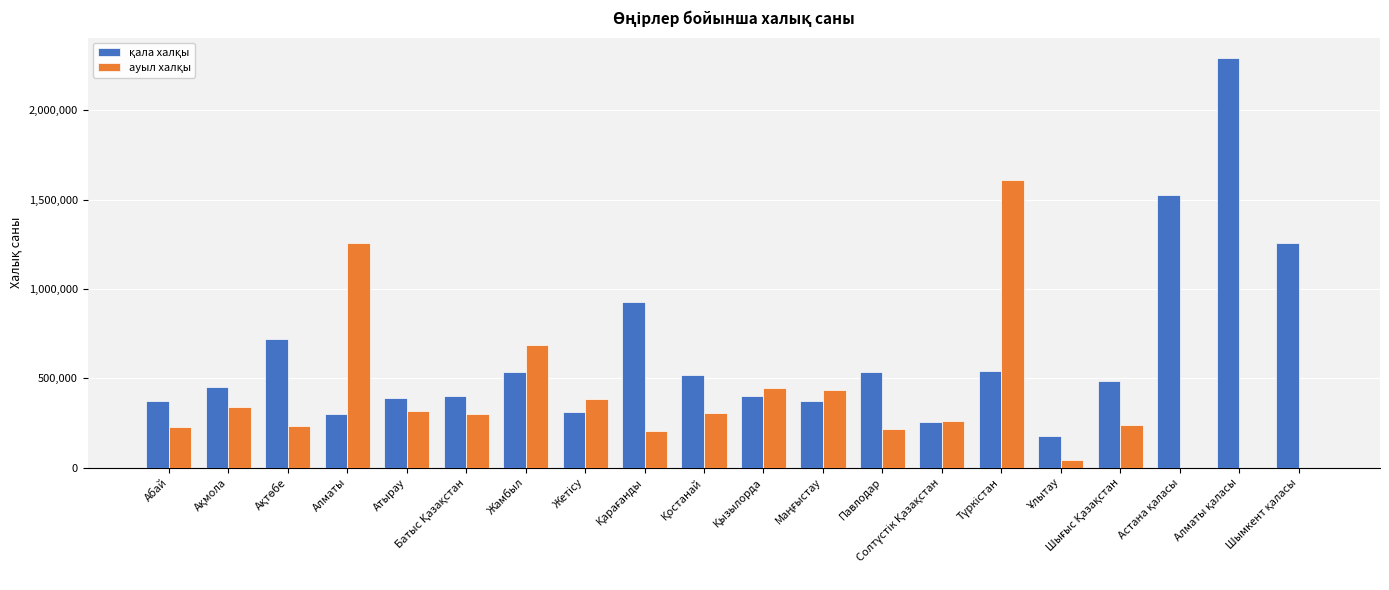

What is the maximum value shown in the chart?

2292055